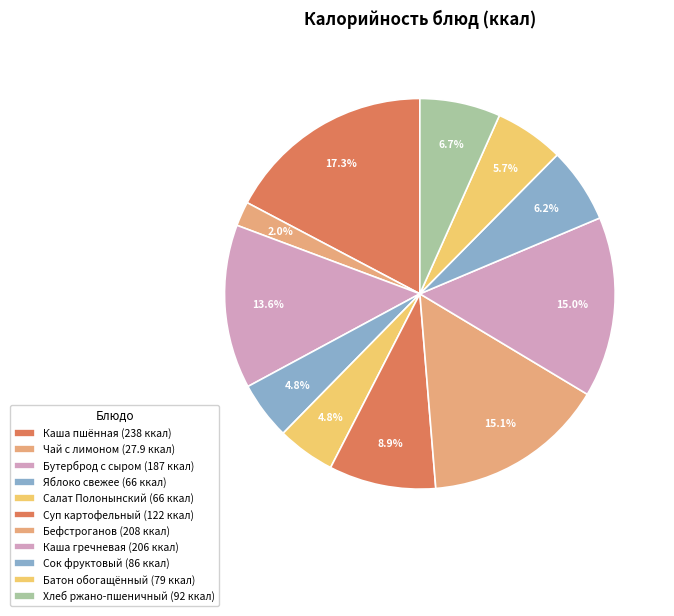

What is the change in value from Сок фруктовый to Хлеб ржано-пшеничный?

+6.0